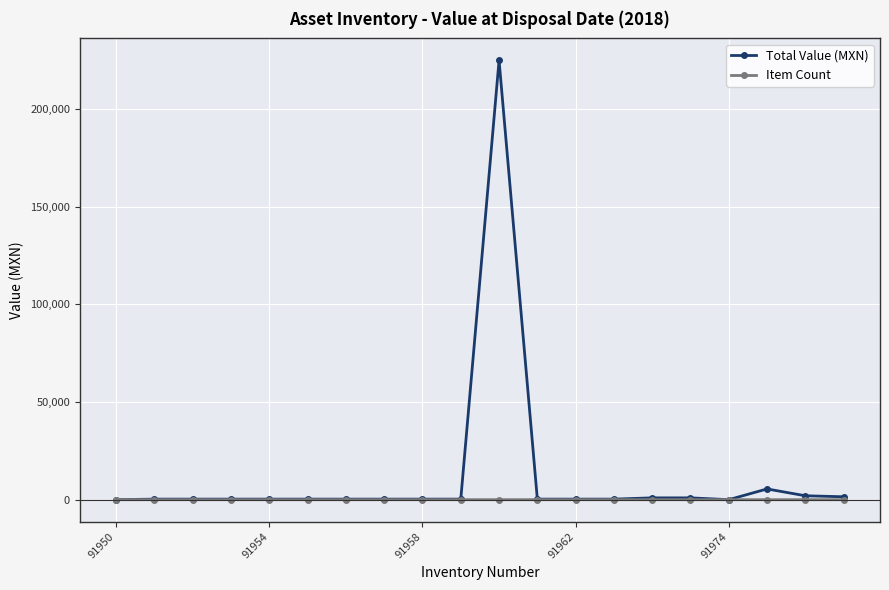

Which series has the largest total across all categories?

Total Value (MXN)